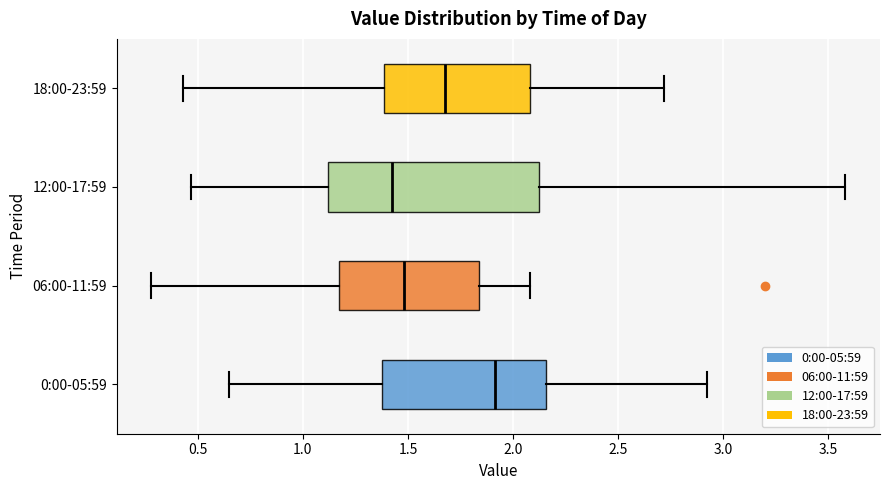

Which box's median line is the furthest to the left?

12:00-17:59